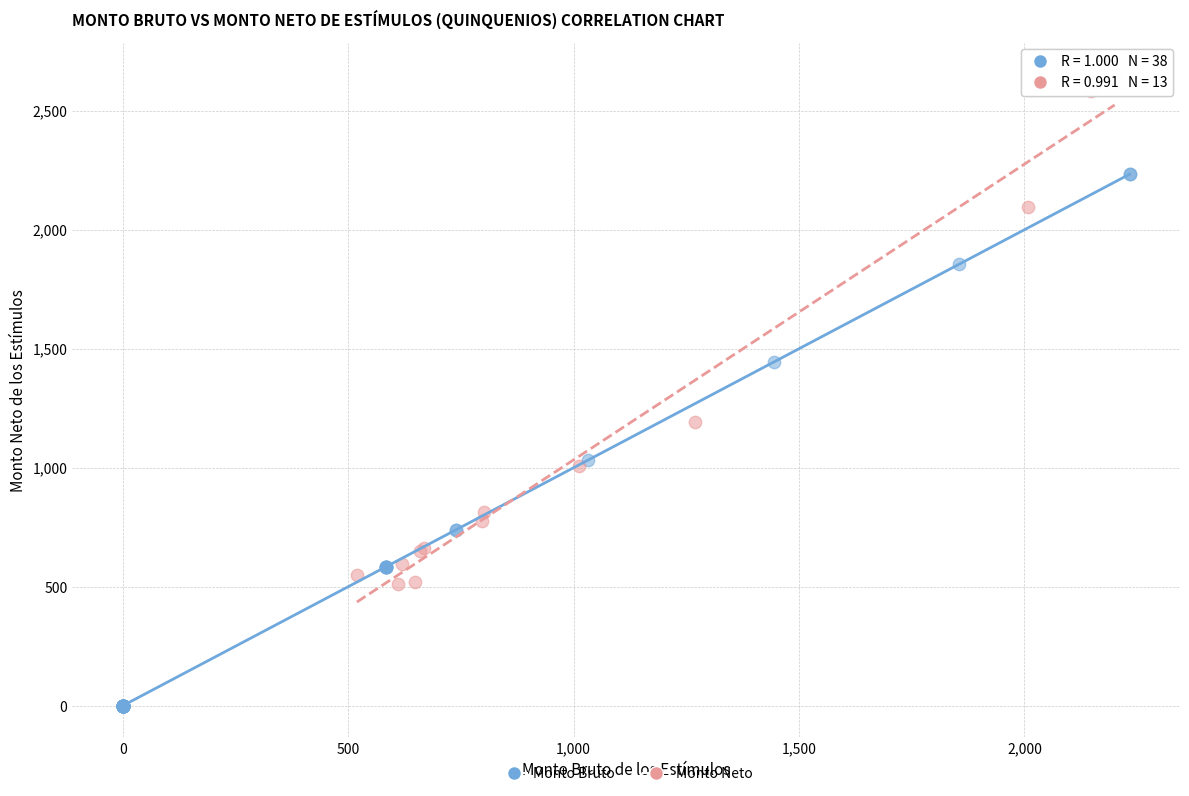

Which series contains the lowest Y value?

Monto Bruto